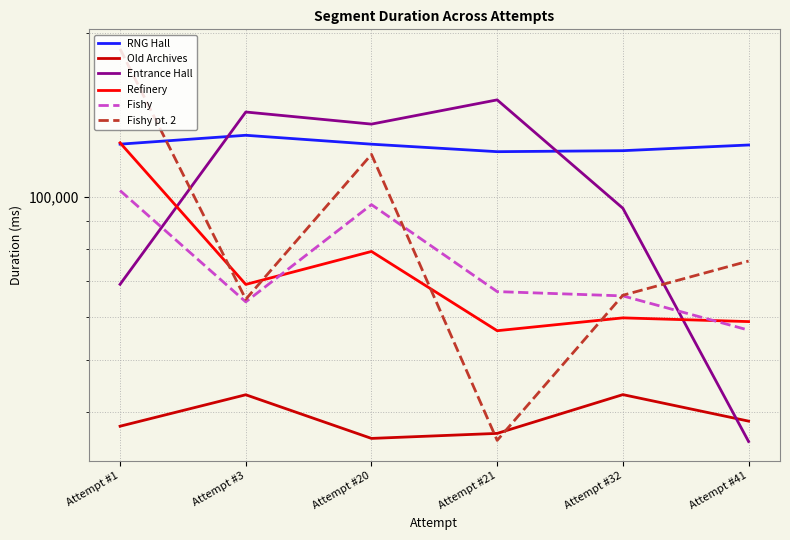

How many categories are shown in the chart?

6